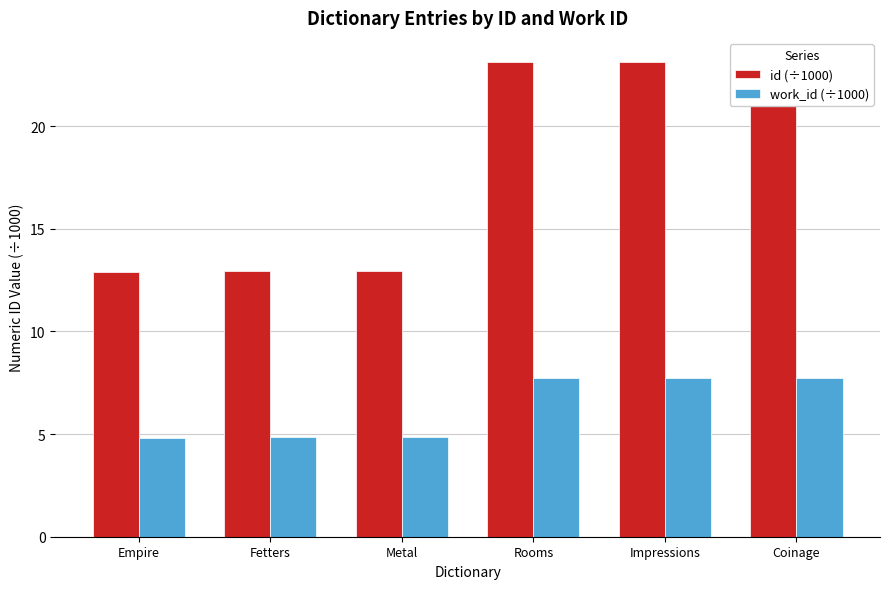

What is the value of the work_id (÷1000) bar at the 4th from the left?

7.8